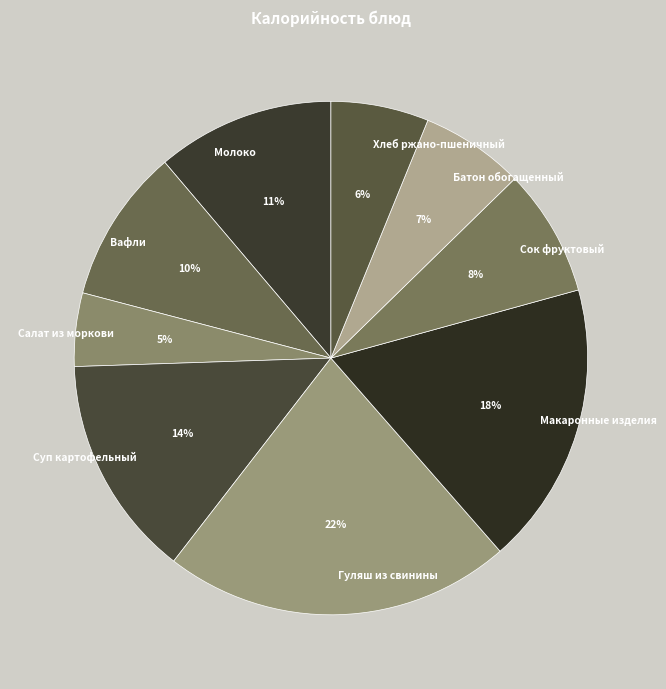

Between Макаронные изделия and Гуляш из свинины, which is larger?

Гуляш из свинины